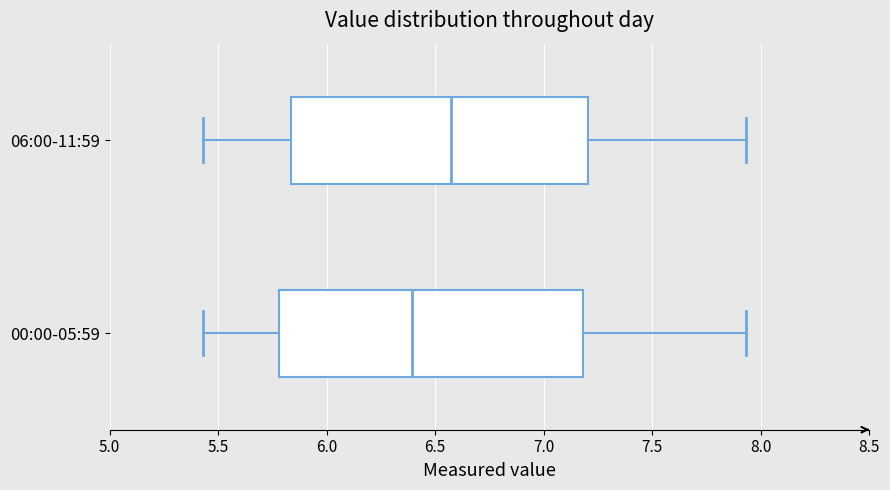

Reading bottom to top, read every box against the x-axis: the position of its median line, the range the box covers, and the ends of its whiskers. The values are not printed on the chart, so give them approximately, as read against the axis.

00:00-05:59: median 6.40, box 5.80 to 7.20, whiskers 5.45 to 7.95
06:00-11:59: median 6.60, box 5.85 to 7.20, whiskers 5.45 to 7.95